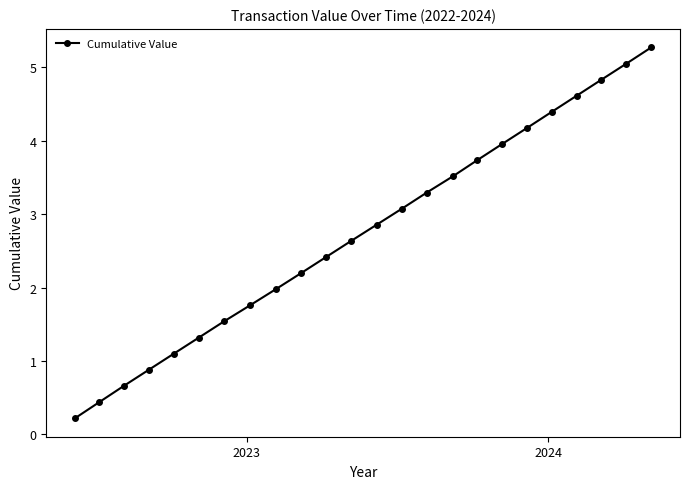

Reading left to right, transcribe all the data shown in this chart.

0.2	0.4	0.7	0.9	1.1	1.3	1.5	1.8	2.0	2.2	2.4	2.6	2.9	3.1	3.3	3.5	3.7	4.0	4.2	4.4	4.6	4.8	5.1	5.3